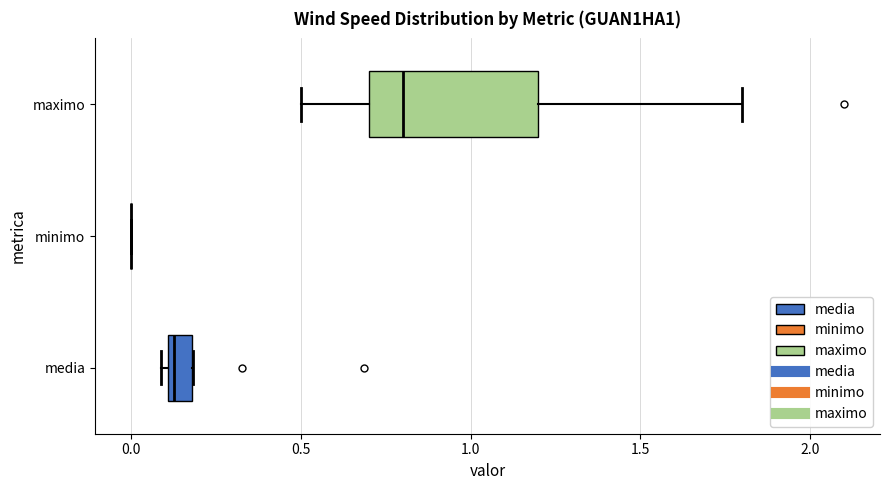

Comparing the boxes themselves (not the whiskers), which one is the widest?

maximo